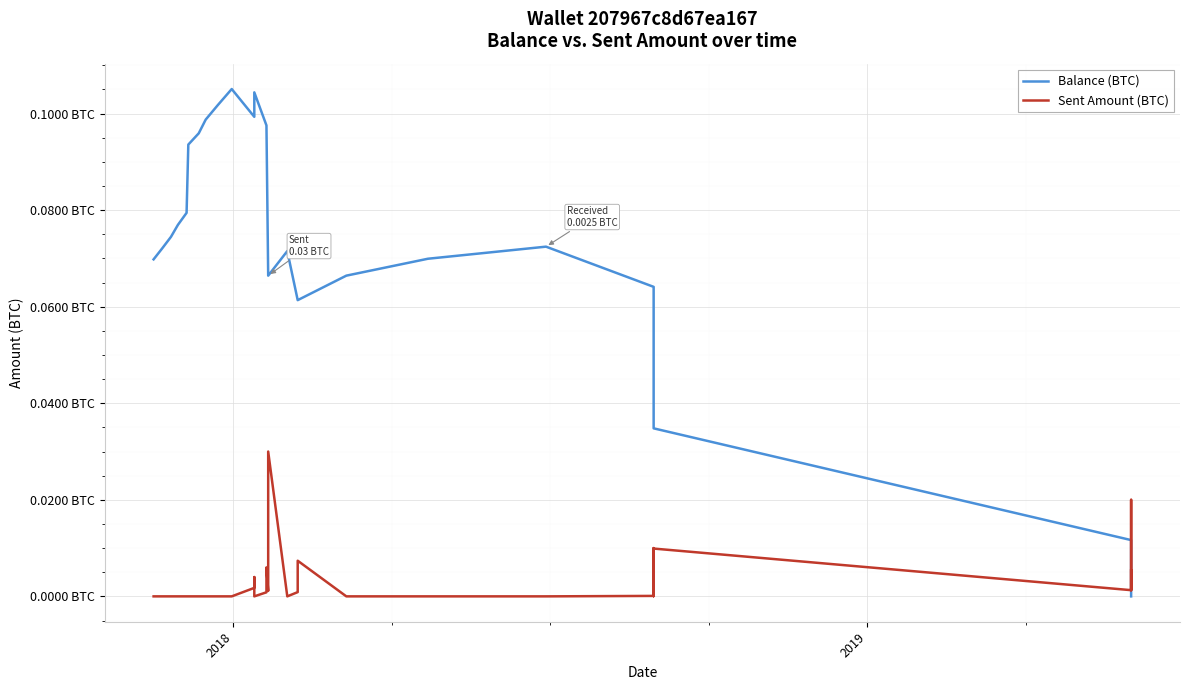

Is this an area chart (filled region under the line)?

No